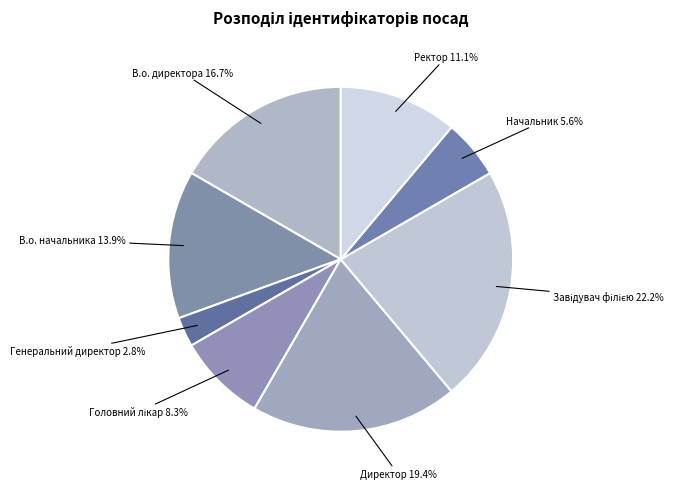

What is the smallest slice in the pie chart?

Генеральний директор